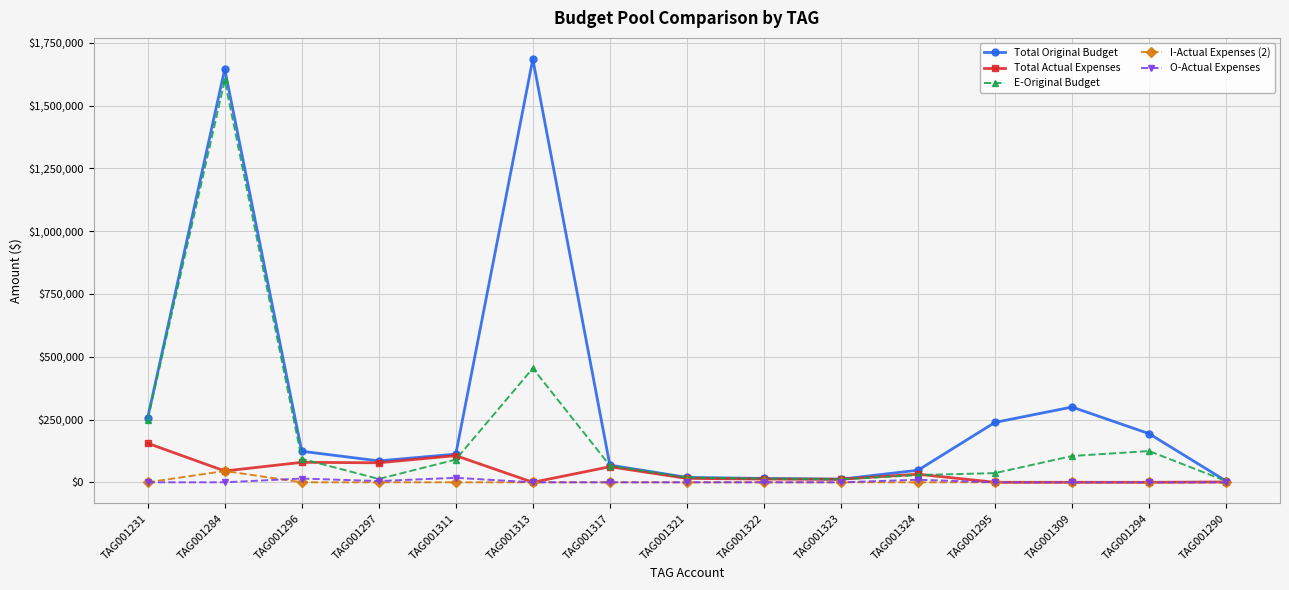

What is the difference between the maximum and minimum values in the O-Actual Expenses series?

17839.8